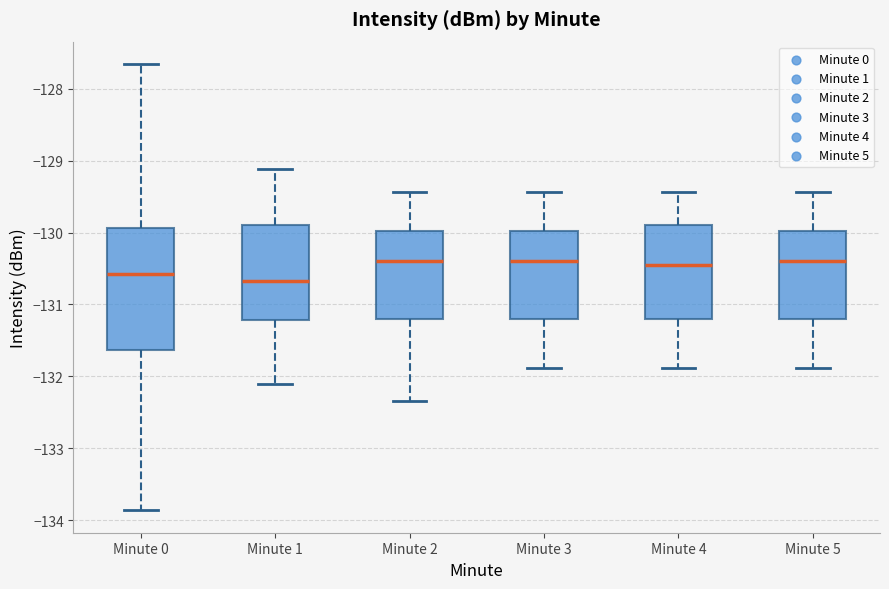

Reading left to right, transcribe this box plot: for each box, give where its median line is, the range the box spans, and where its two whiskers end, as read against the y-axis. The values are not printed on the chart, so give them approximately, as read against the axis.

Minute 0: median -130.6, box -131.6 to -129.9, whiskers -133.9 to -127.7
Minute 1: median -130.7, box -131.2 to -129.9, whiskers -132.1 to -129.1
Minute 2: median -130.4, box -131.2 to -130.0, whiskers -132.3 to -129.4
Minute 3: median -130.4, box -131.2 to -130.0, whiskers -131.9 to -129.4
Minute 4: median -130.4, box -131.2 to -129.9, whiskers -131.9 to -129.4
Minute 5: median -130.4, box -131.2 to -130.0, whiskers -131.9 to -129.4